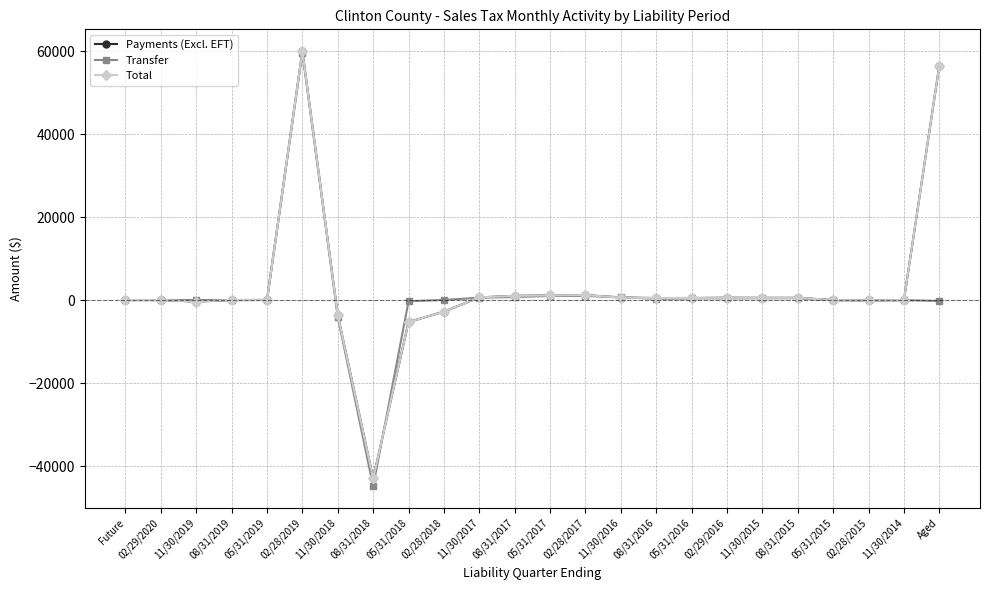

At which category does Payments (Excl. EFT) reach its first local valley?

11/30/2019